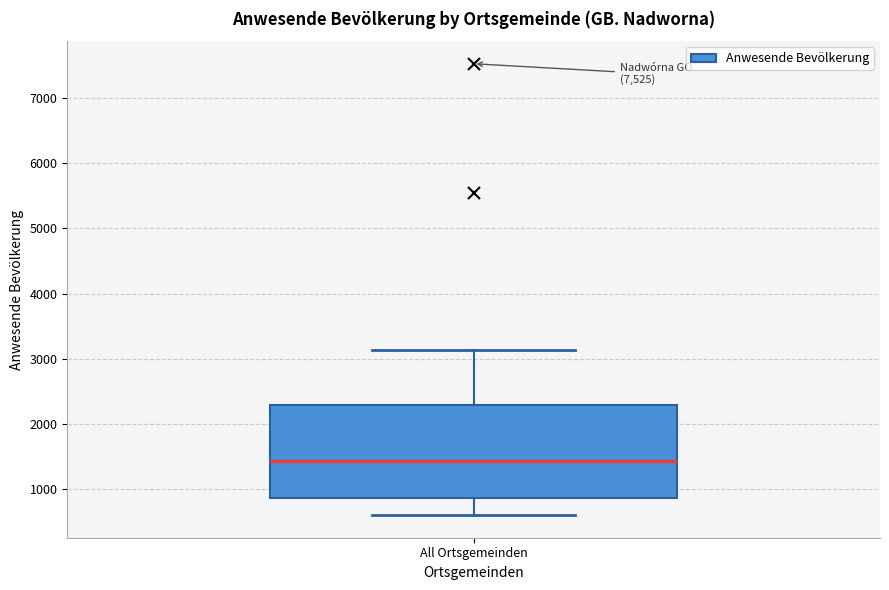

Where is the lower edge of the box for All Ortsgemeinden on the y-axis? The values are not printed on the chart, so give them approximately, as read against the axis.

900